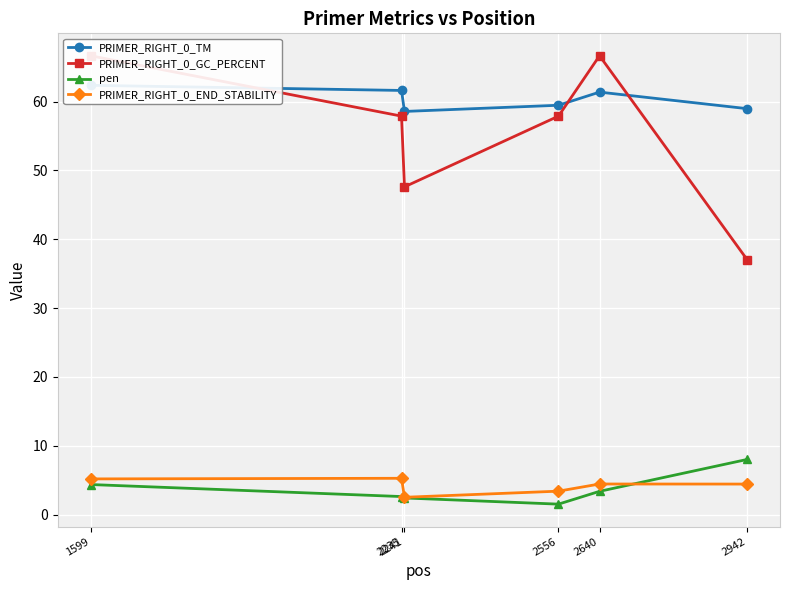

The PRIMER_RIGHT_0_TM series shows 85.5 at 2640. True or false?

False